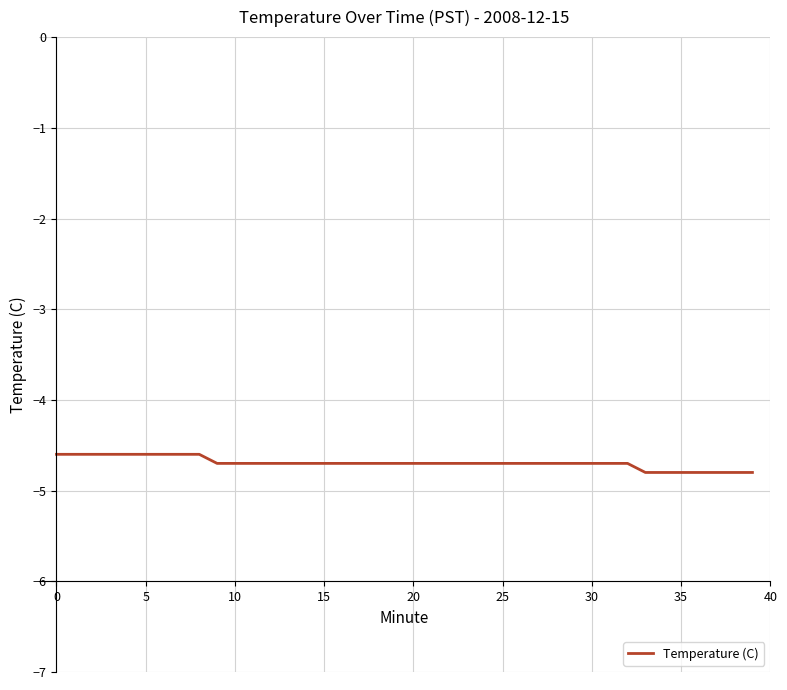

What is the greatest value displayed?

-4.6